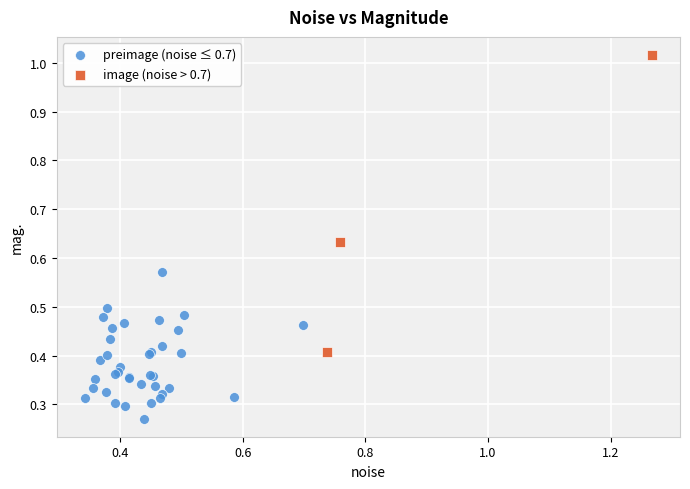

Which series contains the lowest Y value?

preimage (noise ≤ 0.7)